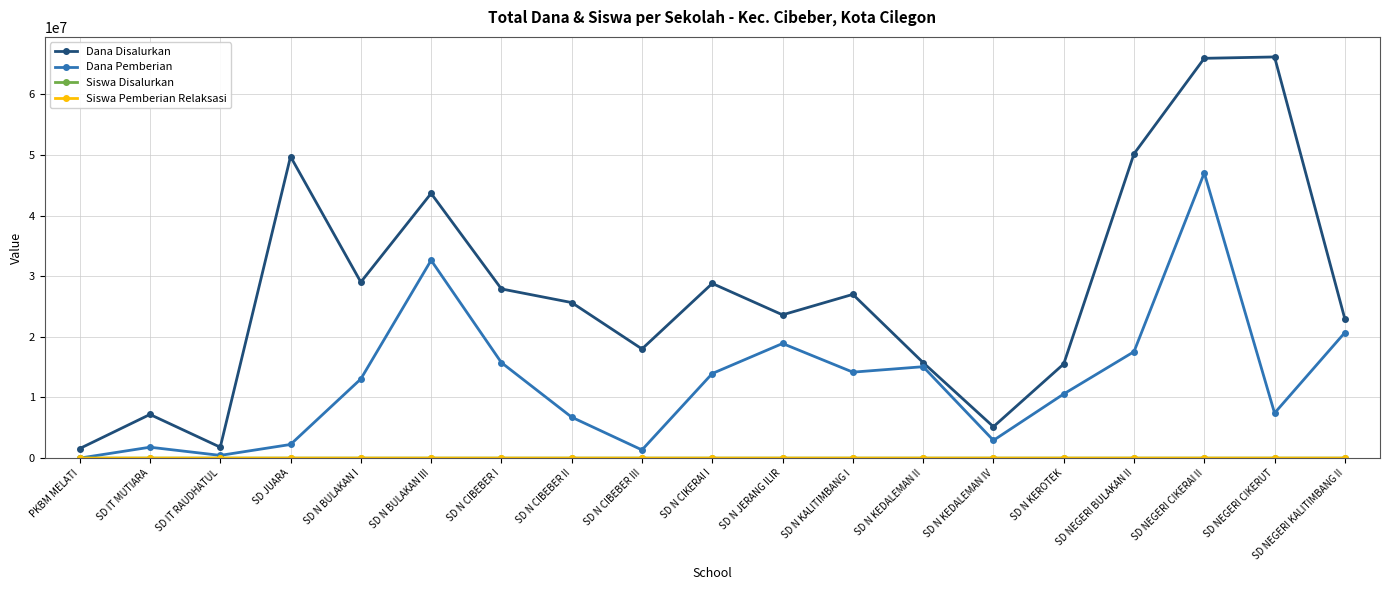

The Dana Pemberian series shows 18900000 at SD N JERANG ILIR. True or false?

True